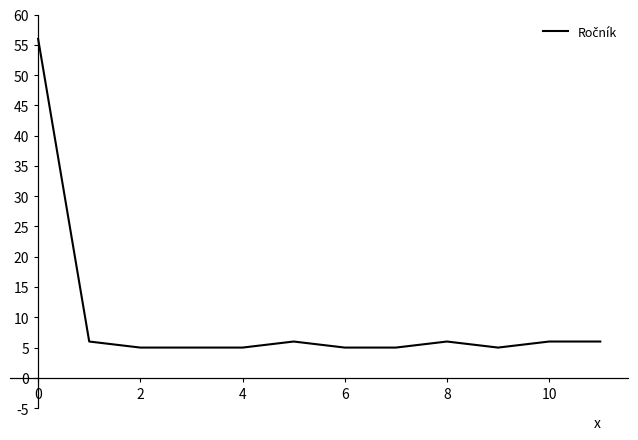

What is the smallest value displayed?

5